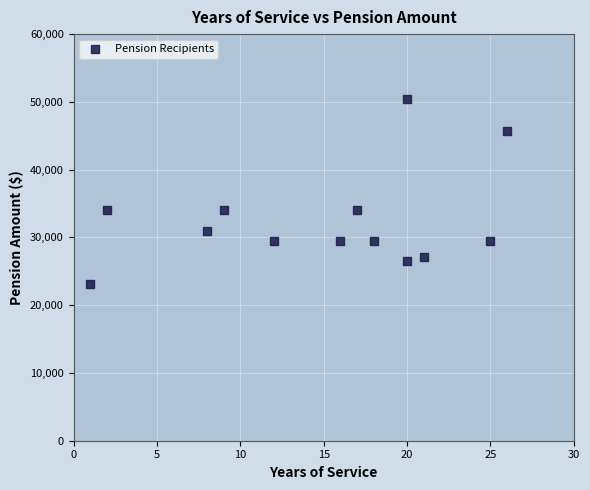

What is the range of X values (max minus min)?

25